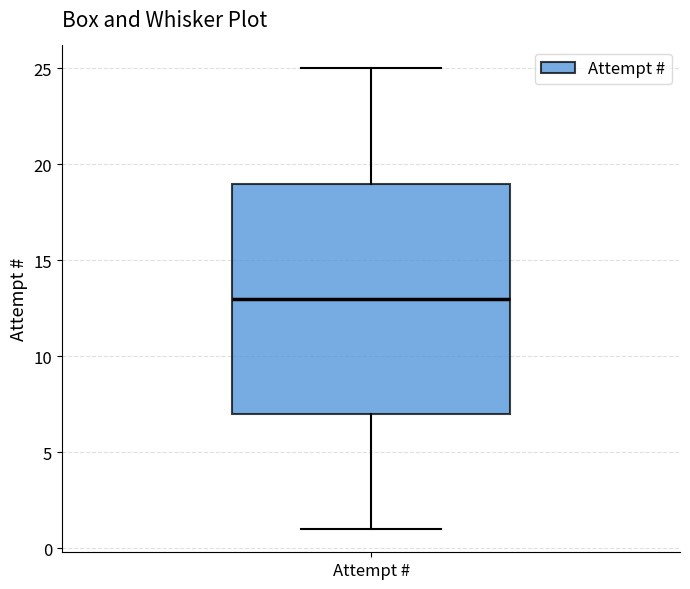

Read this box plot against the y-axis: the position of the median line, the range covered by the box, and the ends of both whiskers. The values are not printed on the chart, so give them approximately, as read against the axis.

median 13, box 7 to 19, whiskers 1 to 25